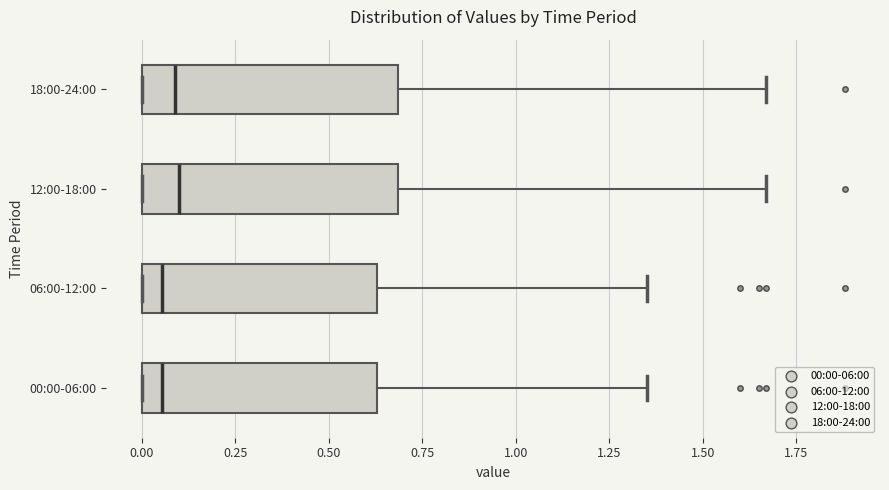

Reading bottom to top, read every box against the x-axis: the position of its median line, the range the box covers, and the ends of its whiskers. The values are not printed on the chart, so give them approximately, as read against the axis.

00:00-06:00: median 0.05, box 0.00 to 0.65, whiskers 0.00 to 1.35
06:00-12:00: median 0.05, box 0.00 to 0.65, whiskers 0.00 to 1.35
12:00-18:00: median 0.10, box 0.00 to 0.70, whiskers 0.00 to 1.65
18:00-24:00: median 0.10, box 0.00 to 0.70, whiskers 0.00 to 1.65